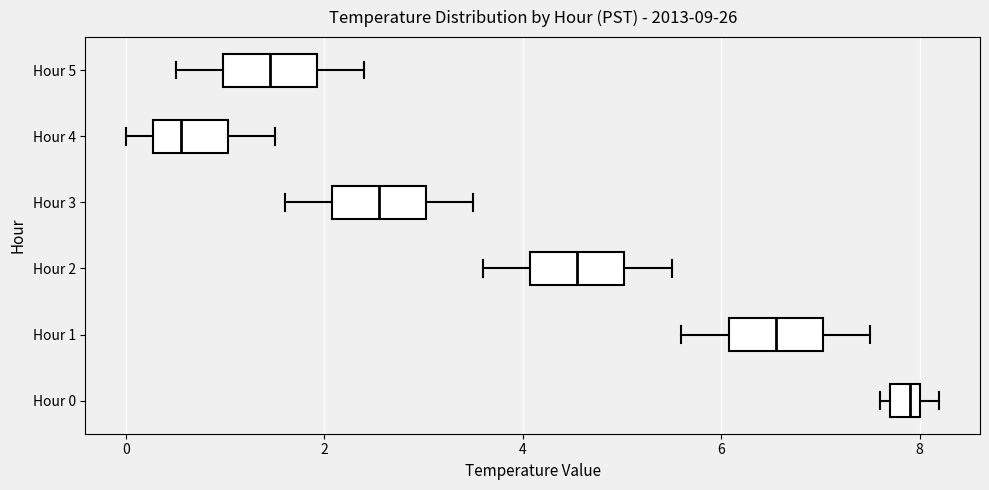

Where does the right whisker of the box for Hour 3 end on the x-axis? The values are not printed on the chart, so give them approximately, as read against the axis.

3.6